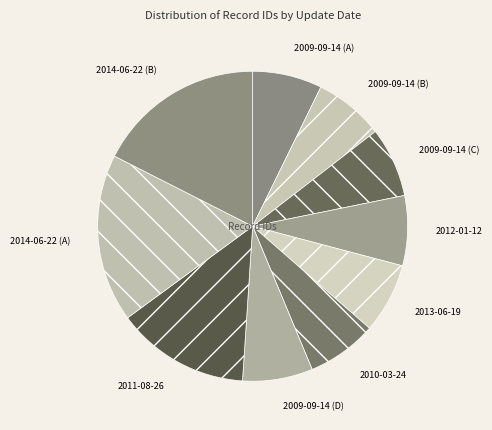

Approximately how many times larger is the value at 2011-08-26 compared to 2009-09-14 (A)?

1.9